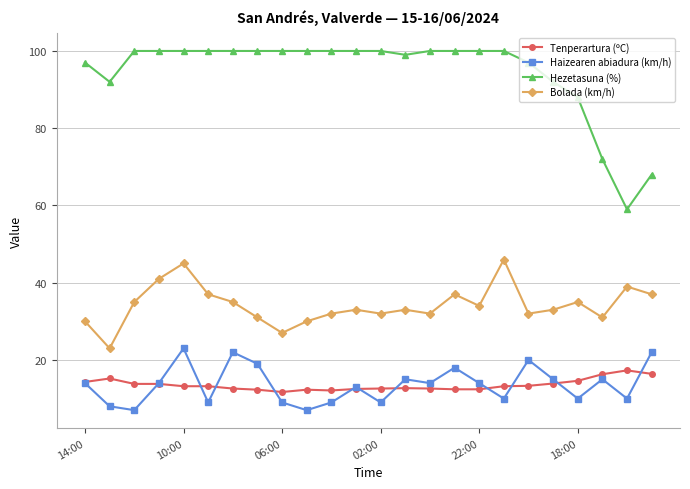

What are all the series names shown in the legend?

Tenperartura (ºC), Haizearen abiadura (km/h), Hezetasuna (%), Bolada (km/h)